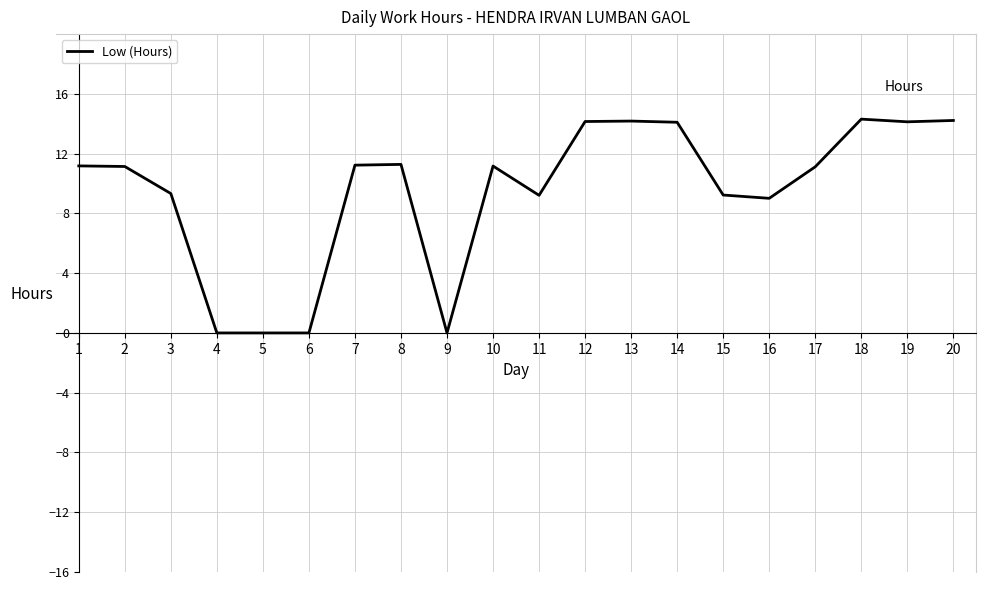

True or false: the data shows 11.2 at 1.

True